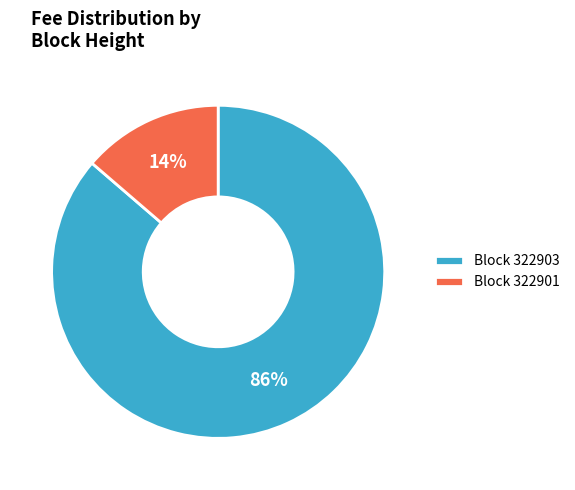

Which slice is the largest?

Block 322903